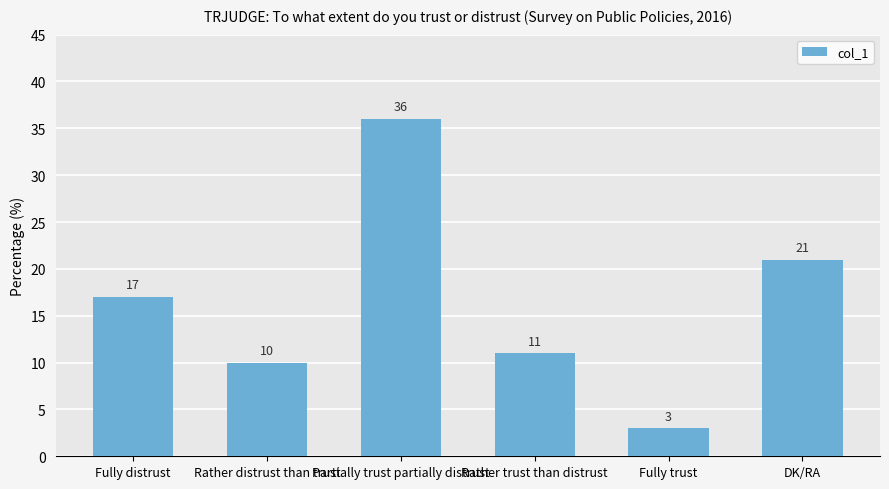

The chart shows a value of 11 at Rather trust than distrust. True or false?

True